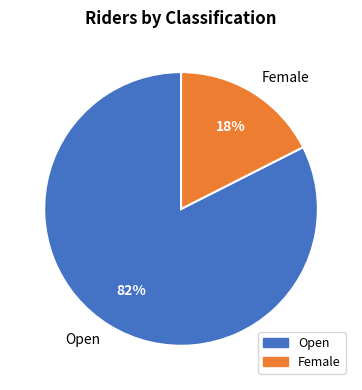

Count the number of slices in the pie.

2